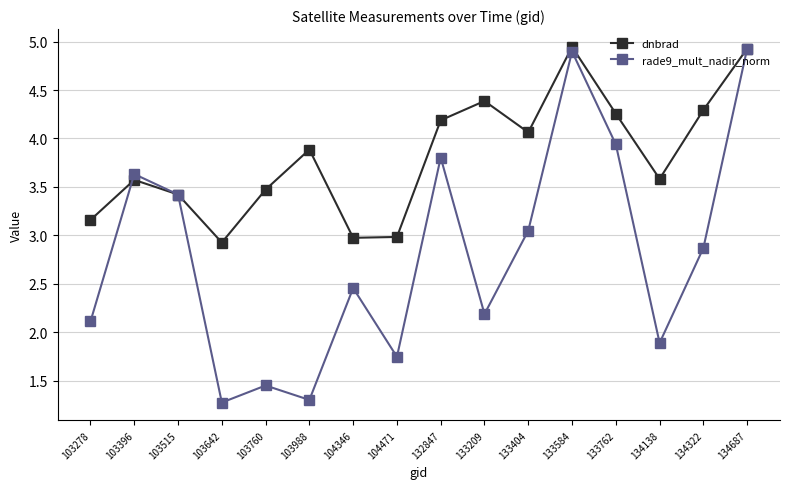

What is the value of the rade9_mult_nadir_norm point at the 10th from the left?

2.2